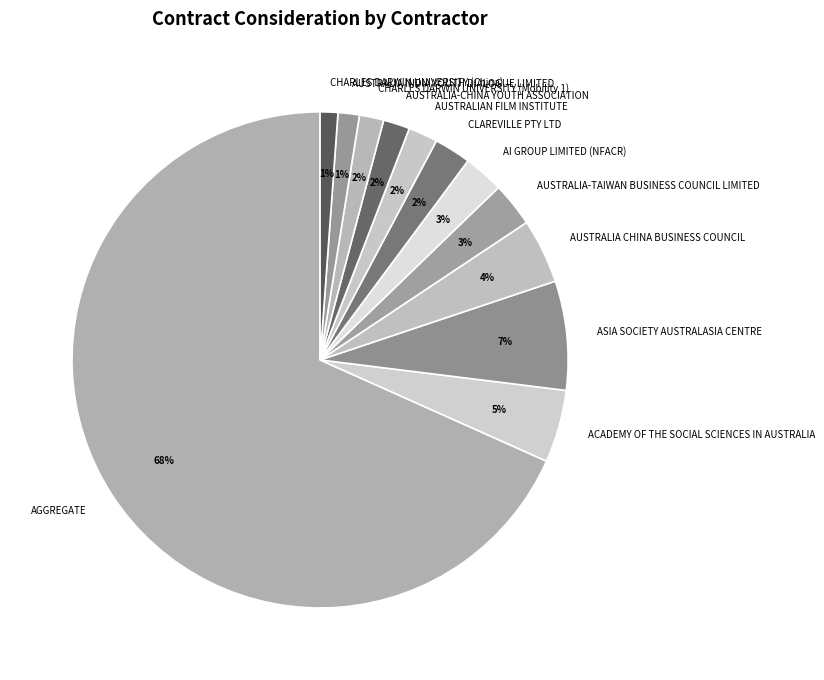

What percentage is the ASIA SOCIETY AUSTRALASIA CENTRE slice, to the nearest percent?

7%